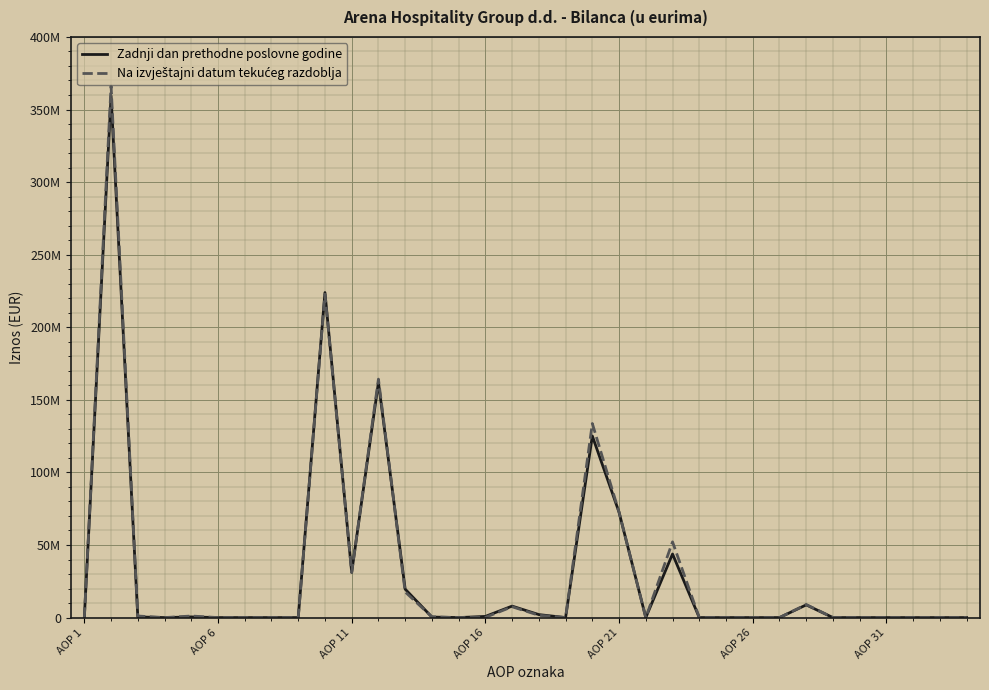

What is the difference between the maximum and minimum values in the Na izvještajni datum tekućeg razdoblja series?

366155658